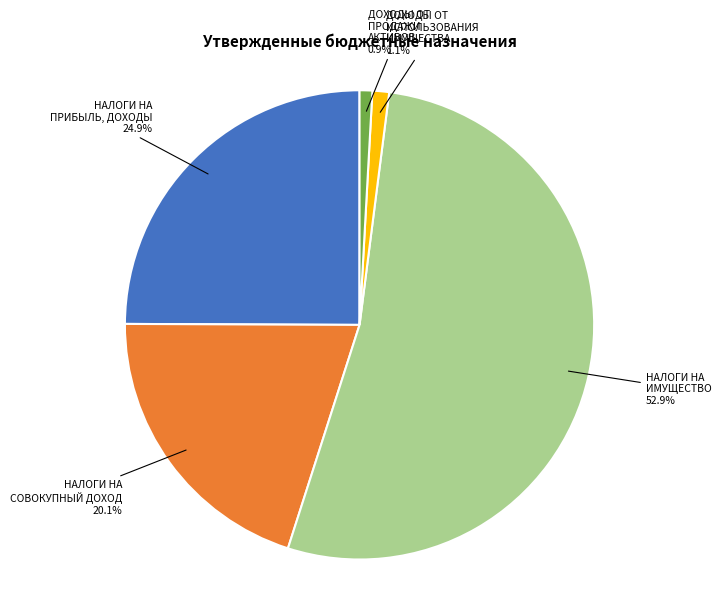

What percentage is NOT represented by ДОХОДЫ ОТ ИСПОЛЬЗОВАНИЯ ИМУЩЕСТВА?

98.9%